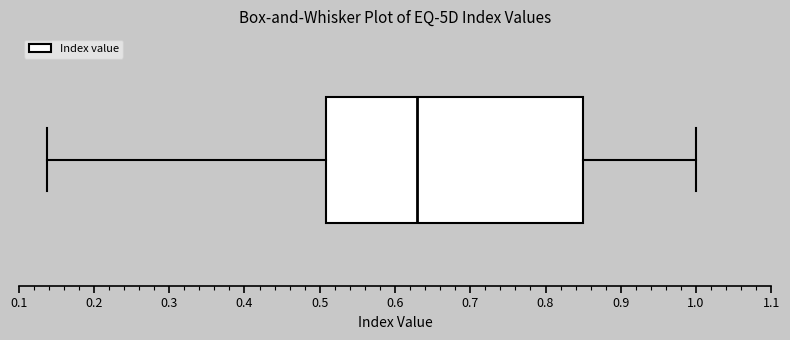

Transcribe this box plot: give where the median line is, the range the box spans, and where the two whiskers end, as read against the x-axis. The values are not printed on the chart, so give them approximately, as read against the axis.

median 0.63, box 0.51 to 0.85, whiskers 0.14 to 1.00